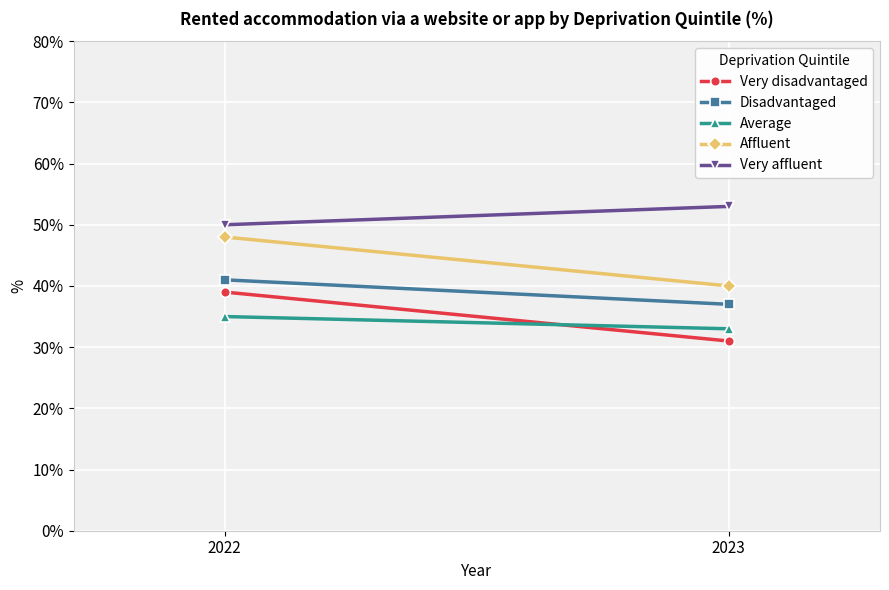

What is the value of the Average point at the 1st from the left?

35